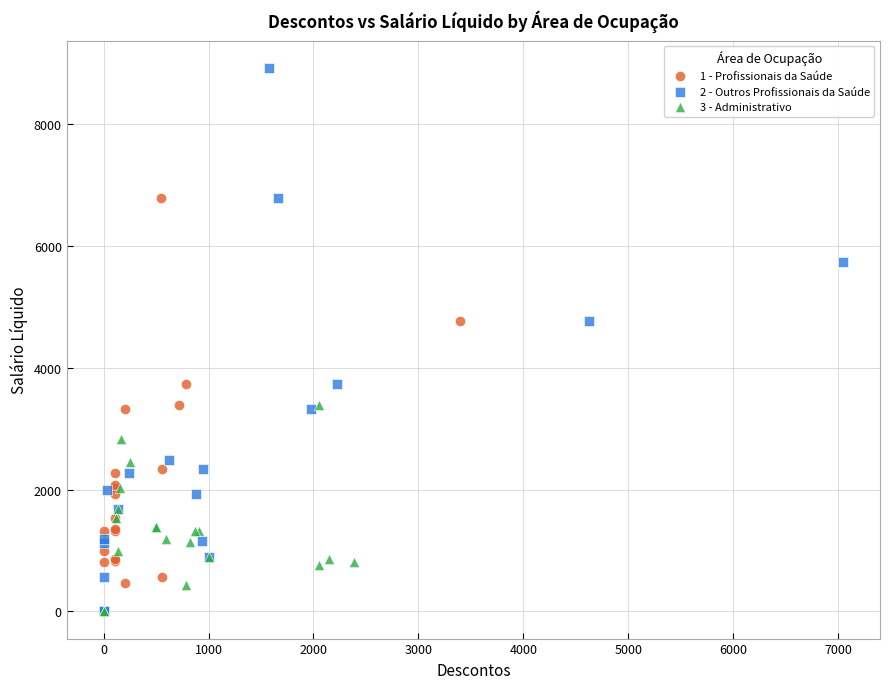

Which series reaches the maximum Y coordinate?

2 - Outros Profissionais da Saúde